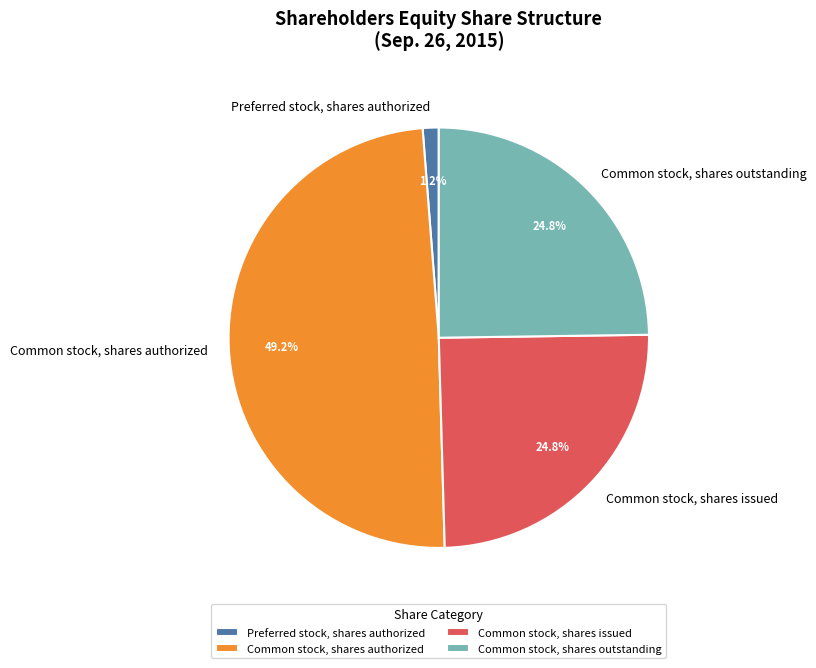

To the nearest percent, what is the difference between the Preferred stock, shares authorized and Common stock, shares authorized slice percentages?

48%